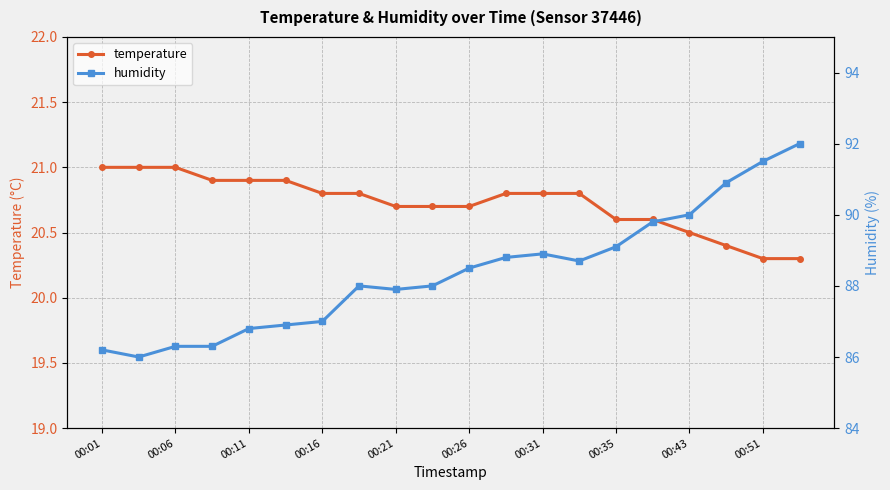

True or false: humidity and temperature cross at least once.

False